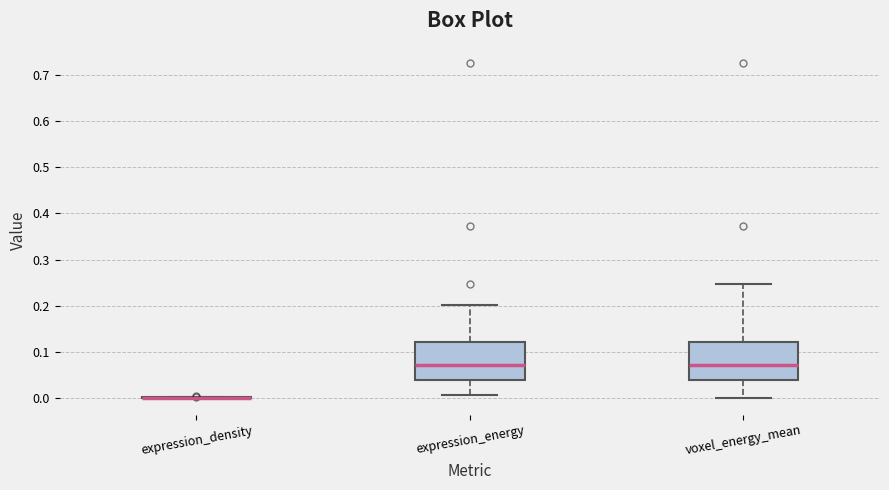

Where is the upper edge of the box for voxel_energy_mean on the y-axis? The values are not printed on the chart, so give them approximately, as read against the axis.

0.12